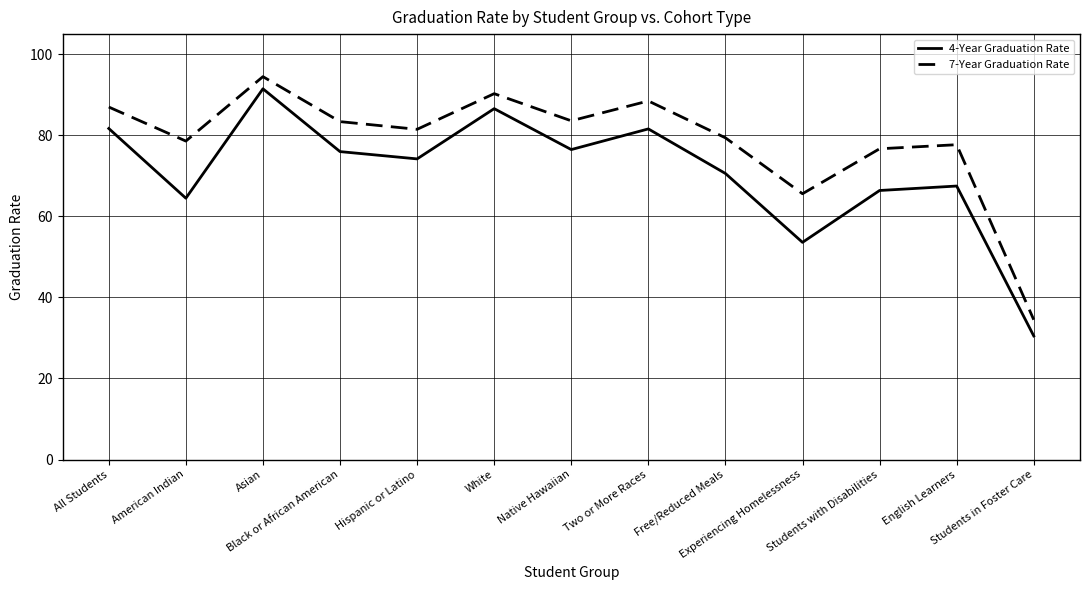

What is the difference between the second highest and minimum values in the 4-Year Graduation Rate series?

56.1